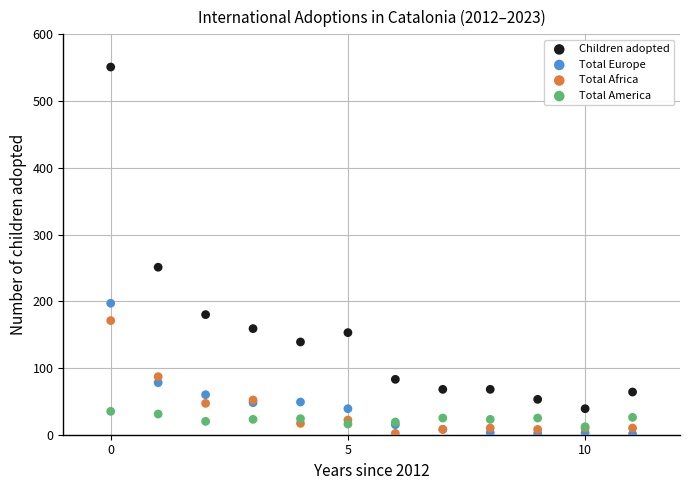

In the Children adopted series, what Y value is closest to 295?

251